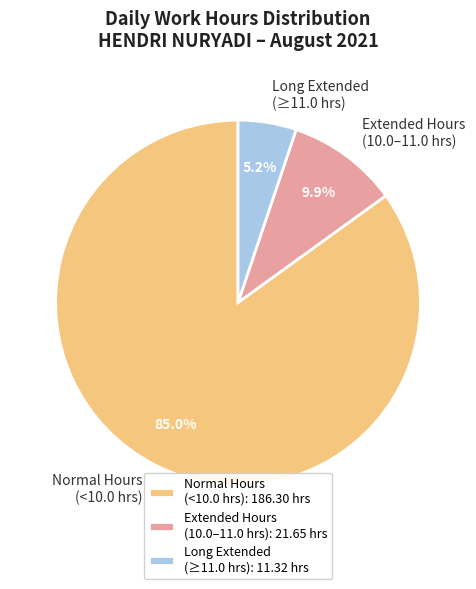

Do Extended Hours (10.0–11.0 hrs) and Long Extended (≥11.0 hrs) together represent more than half of the pie?

No